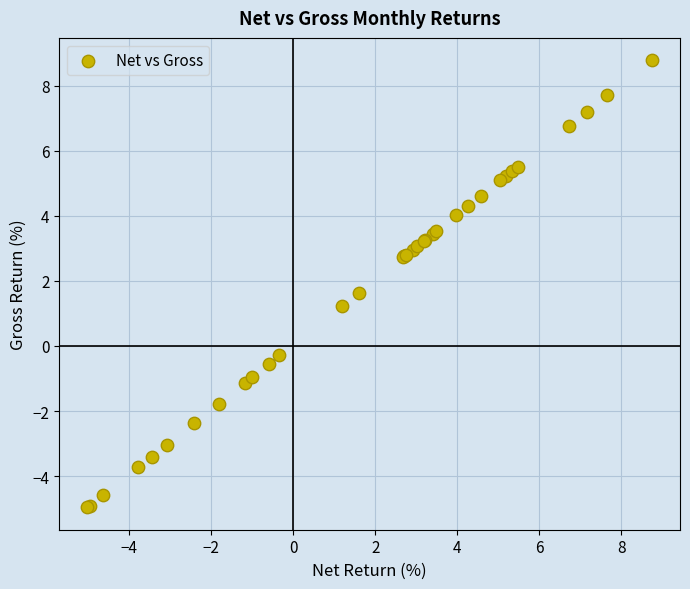

What Y value in the scatter plot is closest to 1?

1.2